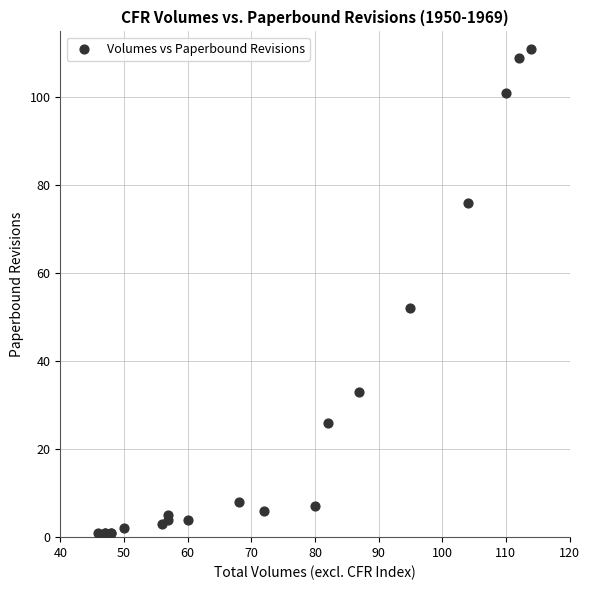

What Y value in the scatter plot is closest to 56?

52